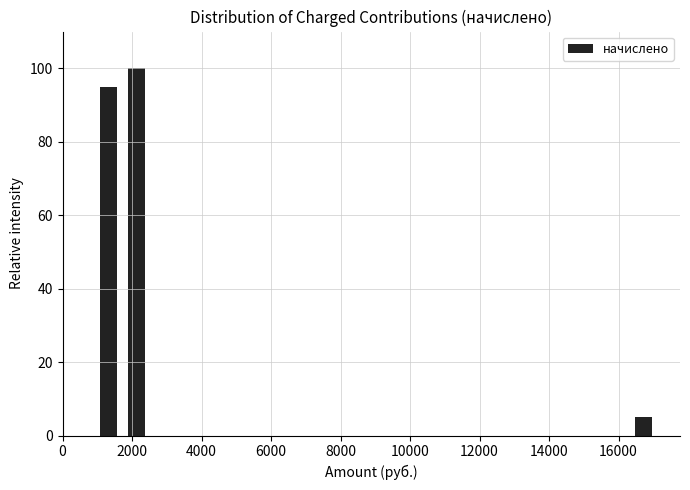

Over which range of the x-axis is the bar tallest?

1800 to 2600